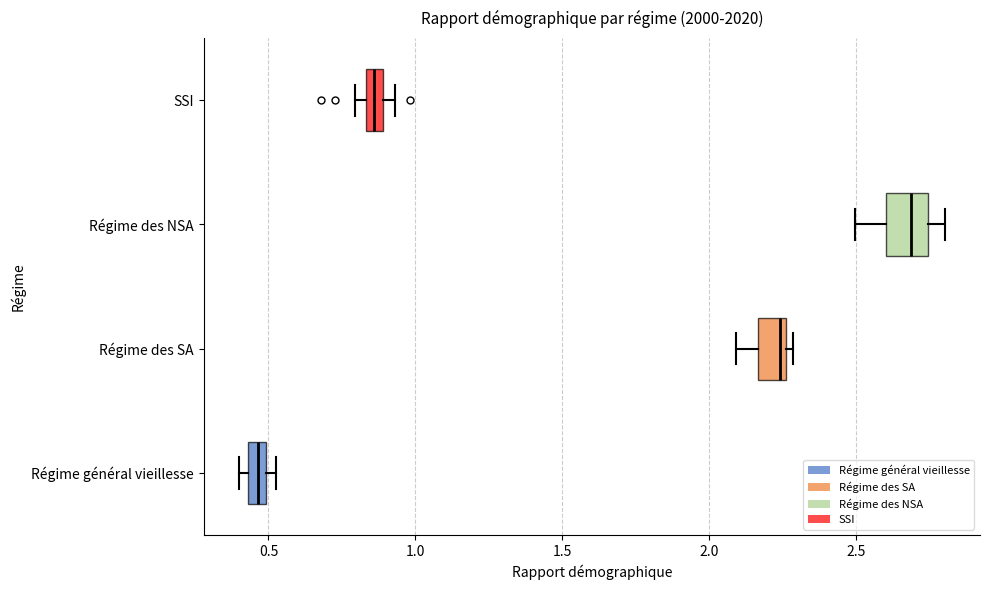

Where is the right edge of the box for Régime général vieillesse on the x-axis? The values are not printed on the chart, so give them approximately, as read against the axis.

0.50